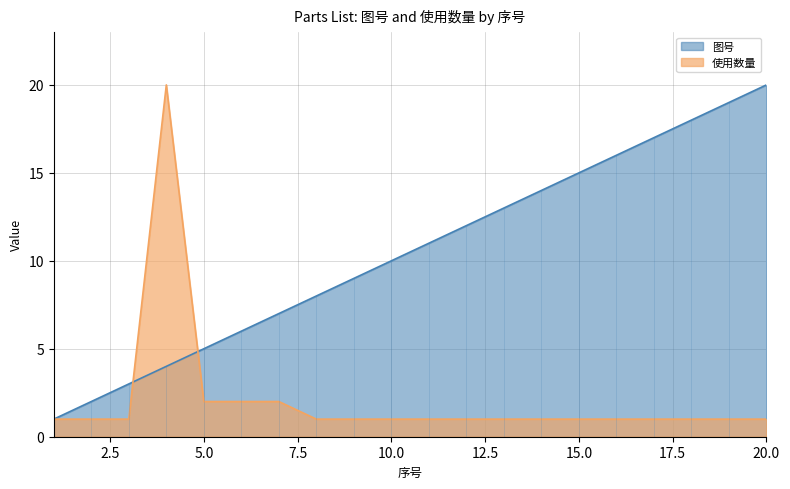

Between 13 and 17, which is larger?

17